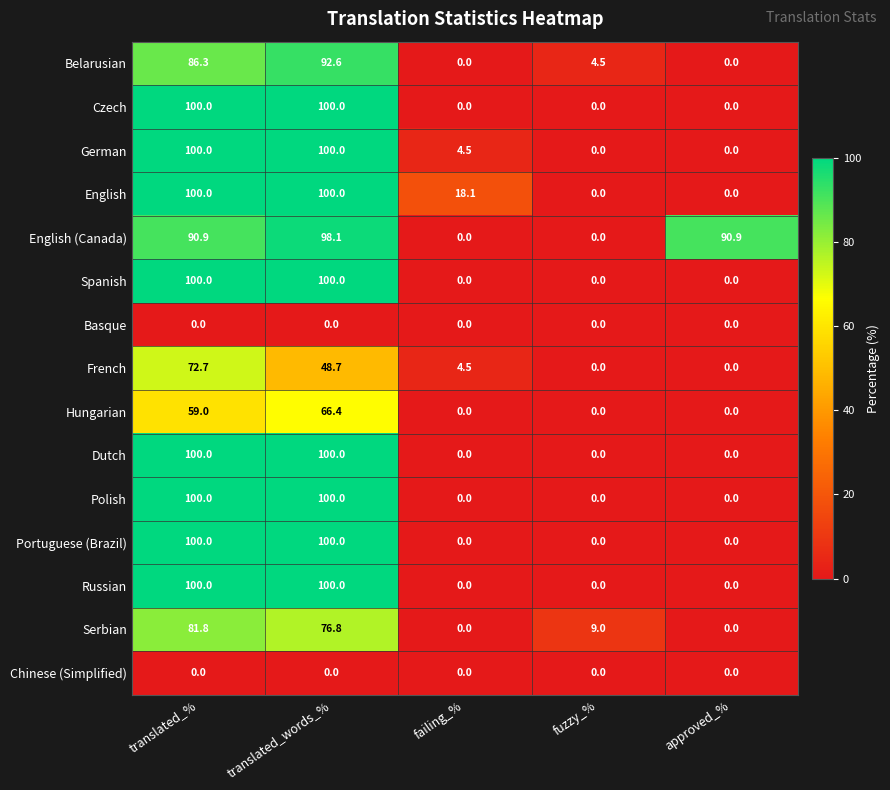

Which series changed the most between fuzzy_% and approved_%?

English (Canada)